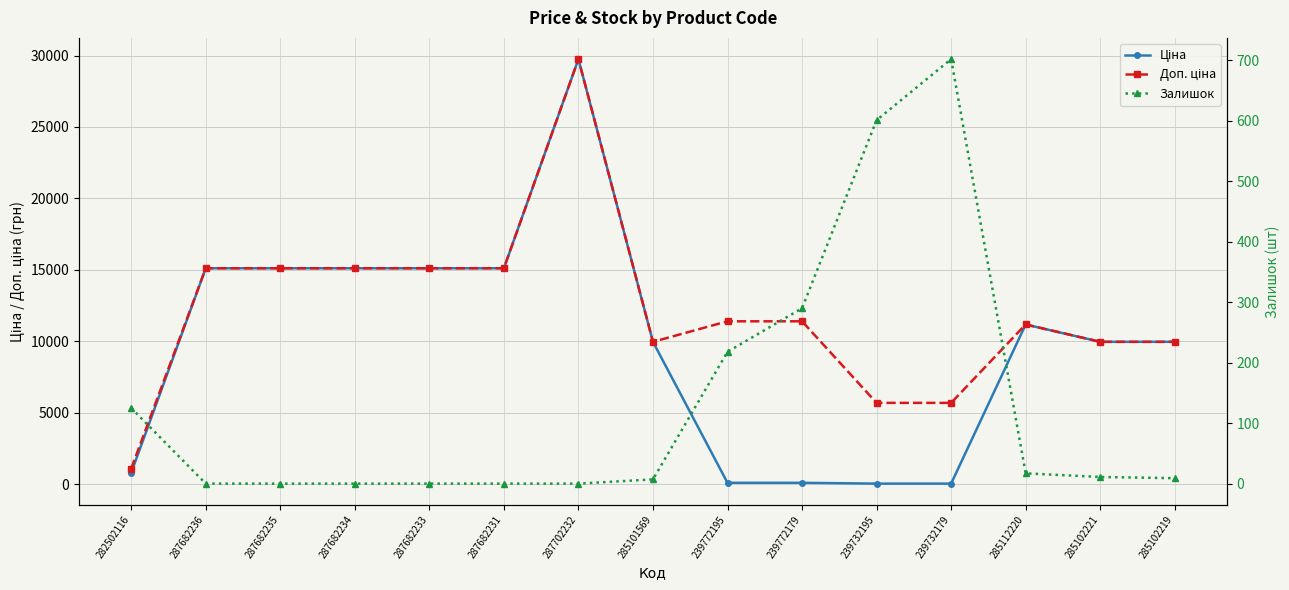

The Залишок series shows 0.0 at 287682234. True or false?

True